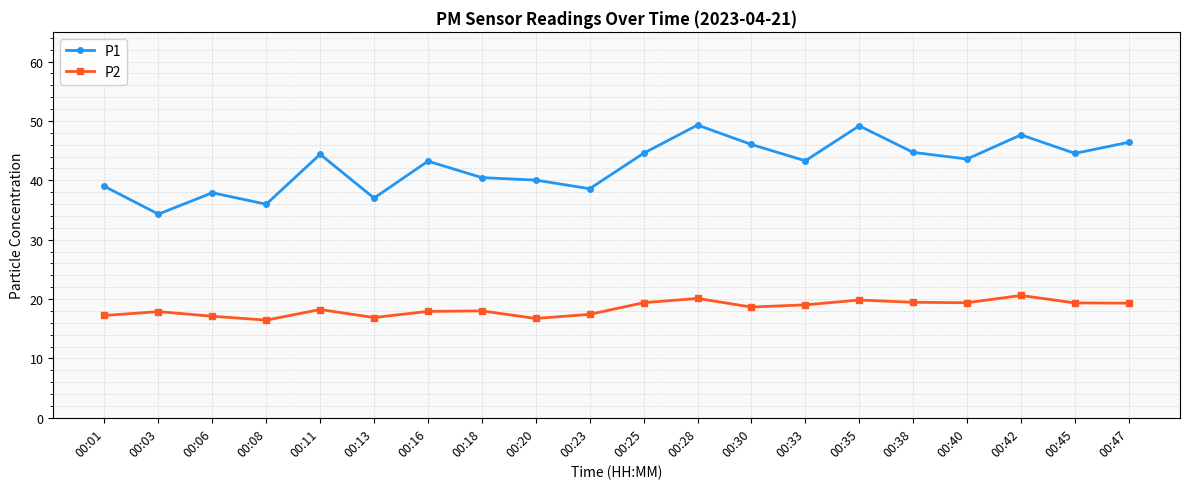

What is the value of the P1 point at the 17th from the left?

43.6